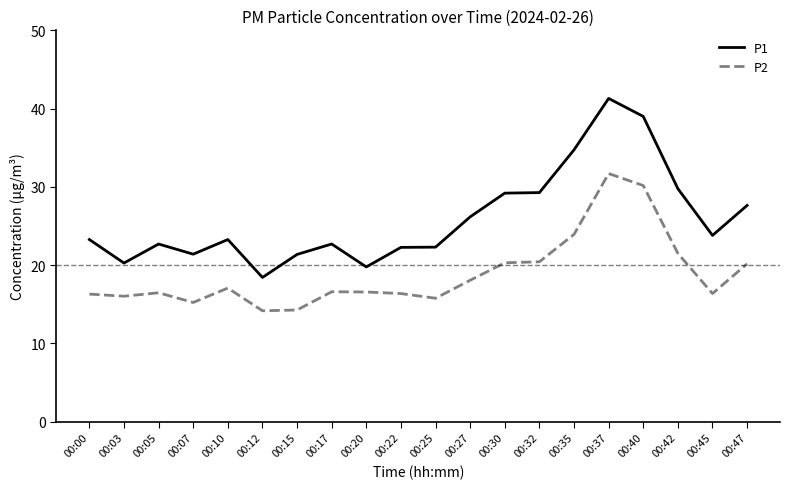

Which series has the largest range (max minus min)?

P1